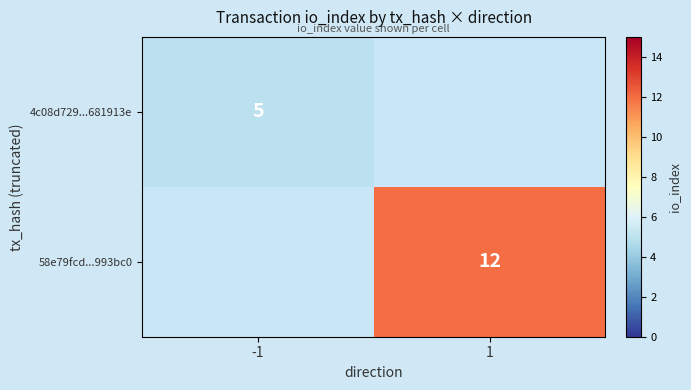

Count the 58e79fcd...993bc0 values in the range 0 to 12.

2